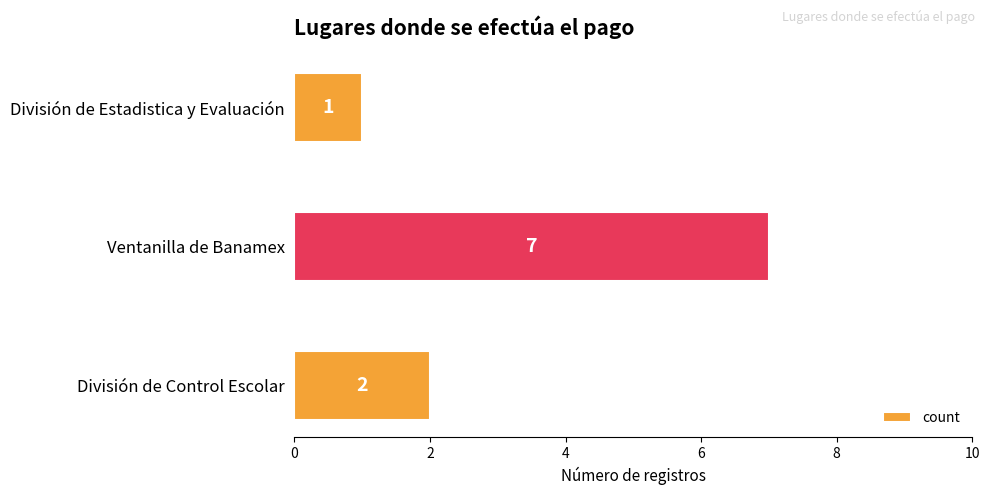

Reading bottom to top, extract all data points from this chart.

2	7	1